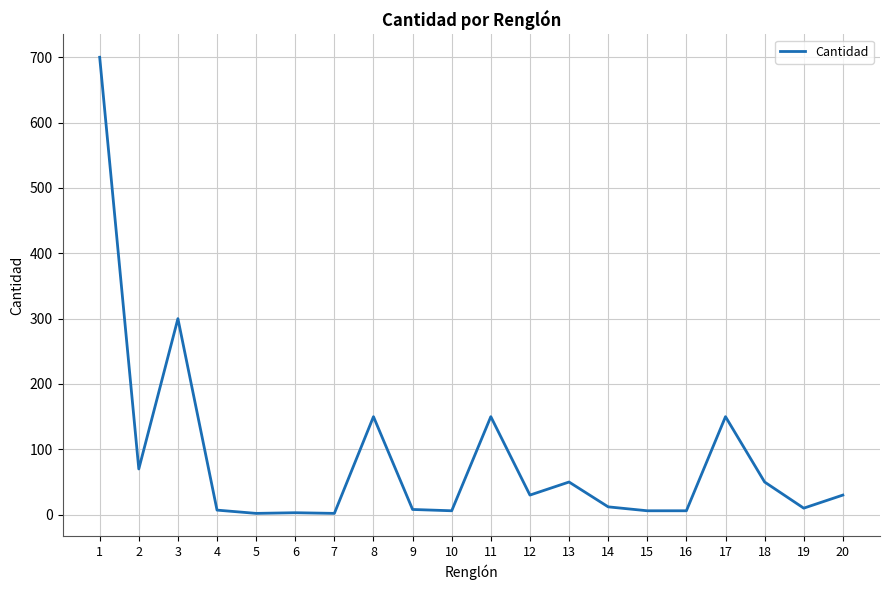

What is the difference between the values at 13 and 17?

100